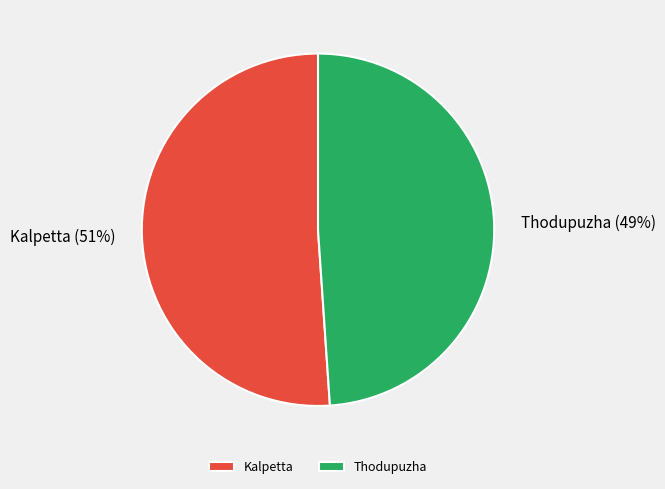

What is the ratio of the value at Thodupuzha to the value at Kalpetta?

1.0